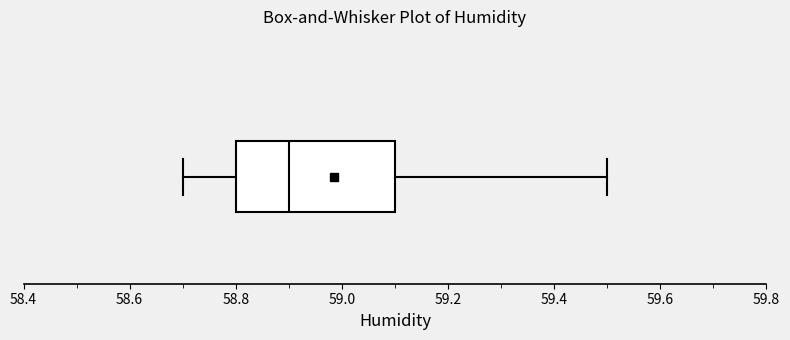

Transcribe this box plot: give where the median line is, the range the box spans, and where the two whiskers end, as read against the x-axis. The values are not printed on the chart, so give them approximately, as read against the axis.

median 58.9, box 58.8 to 59.1, whiskers 58.7 to 59.5